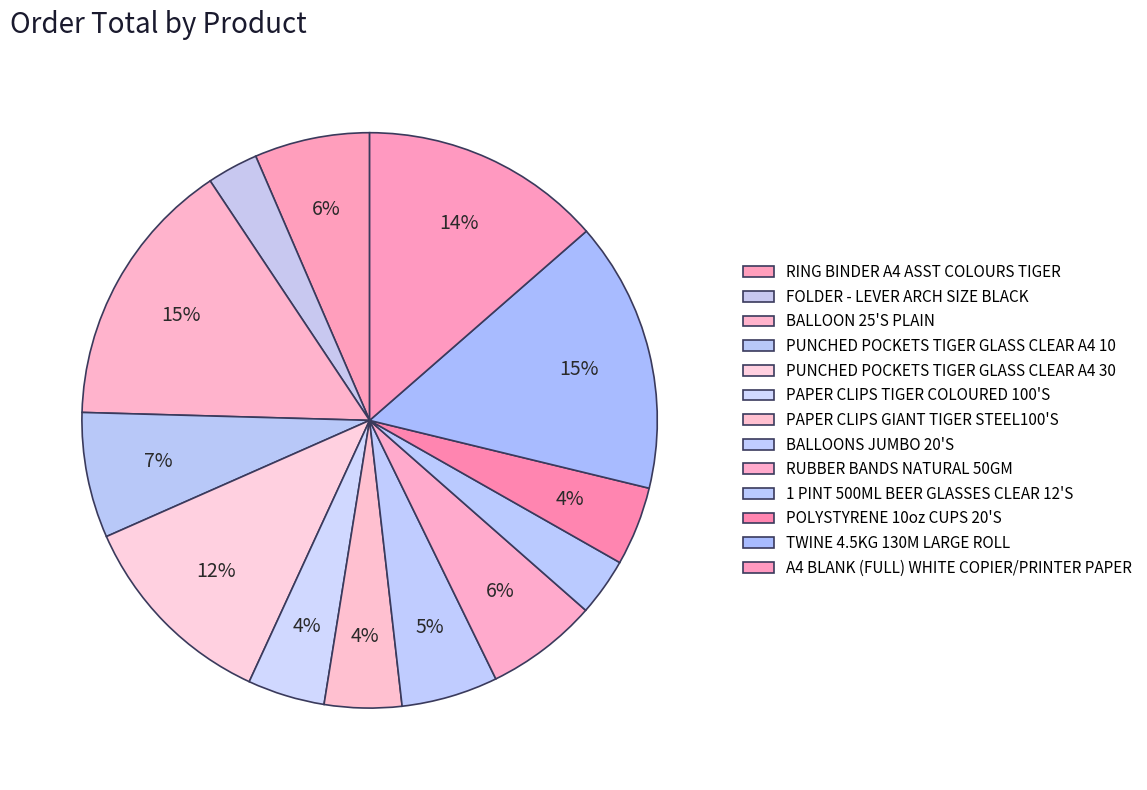

Which has a higher value, FOLDER - LEVER ARCH SIZE BLACK or POLYSTYRENE 10oz CUPS 20'S?

POLYSTYRENE 10oz CUPS 20'S